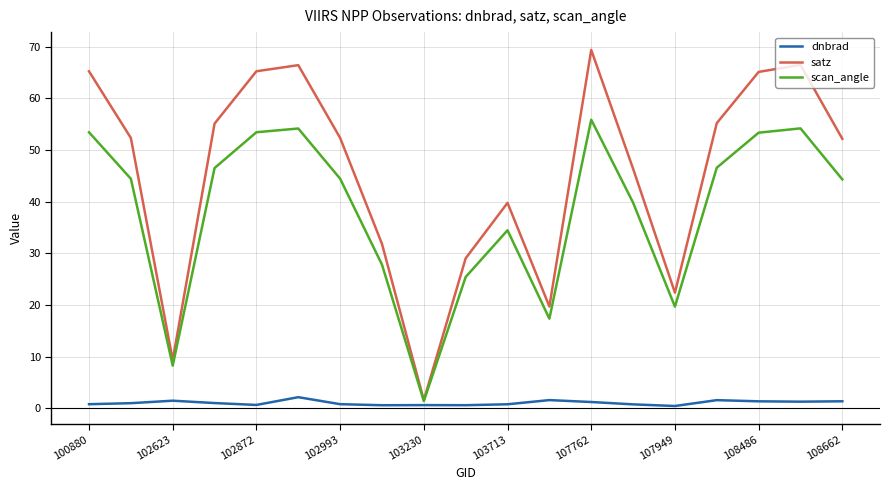

Rank the series by their average value, from highest to lowest.

satz, scan_angle, dnbrad